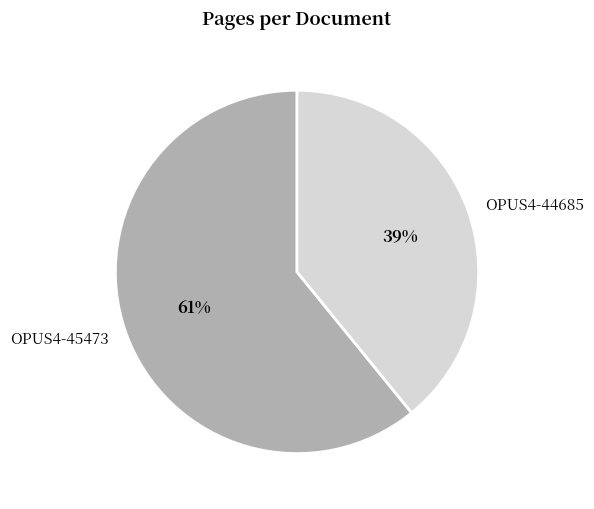

Which category has the biggest portion of the pie?

OPUS4-45473